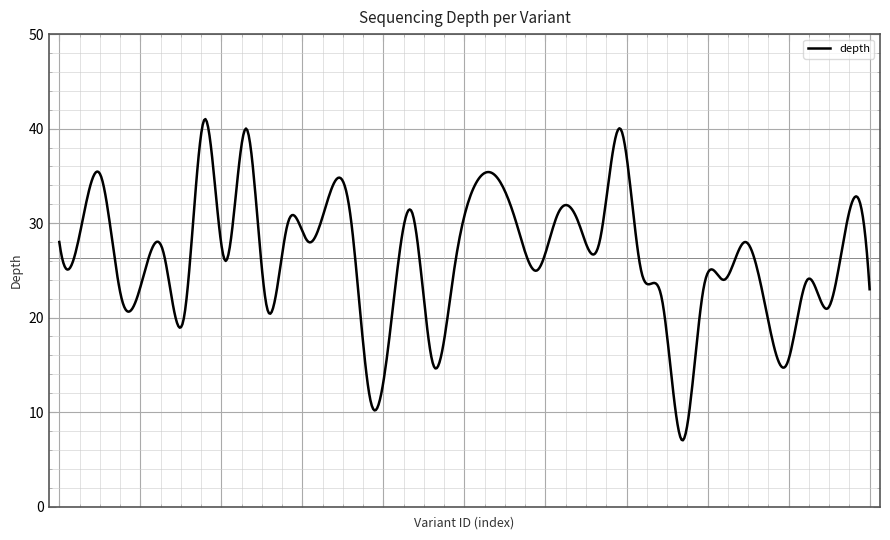

What is the difference between the maximum and minimum values?

34.0